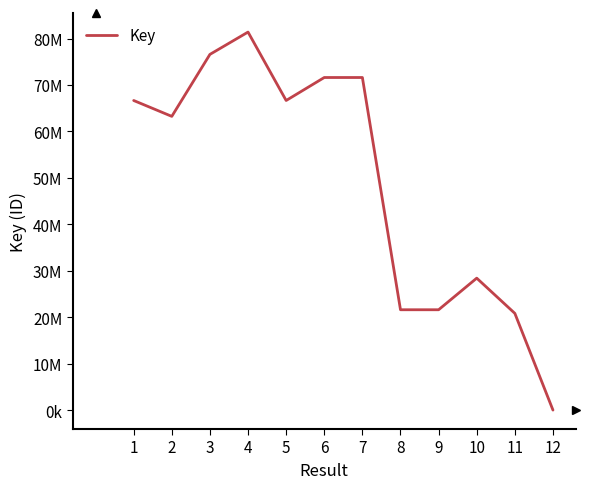

Which has a higher value, 9 or 11?

9